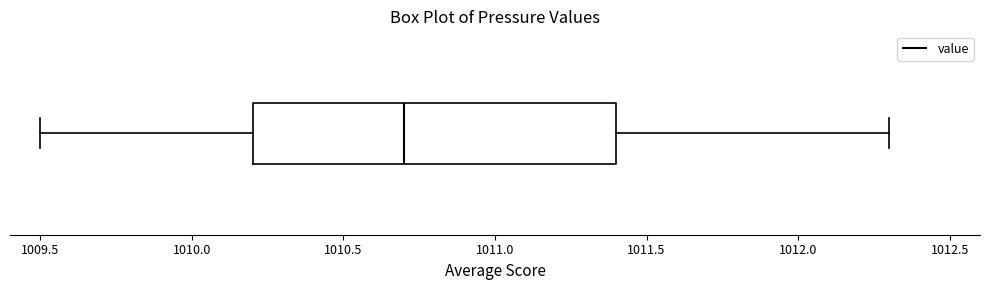

Read this box plot against the x-axis: the position of the median line, the range covered by the box, and the ends of both whiskers. The values are not printed on the chart, so give them approximately, as read against the axis.

median 1010.7, box 1010.2 to 1011.4, whiskers 1009.5 to 1012.3